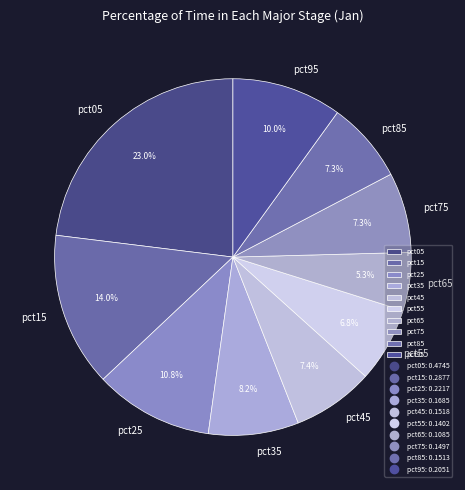

To the nearest percent, what is the average slice percentage?

10%